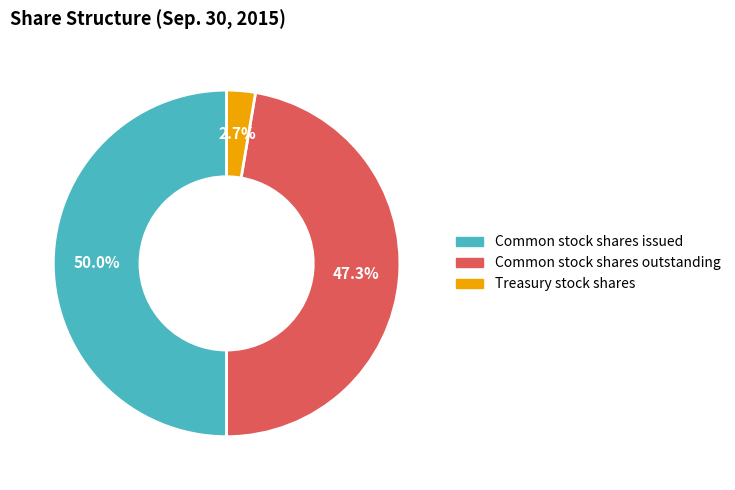

Which slice is the largest?

Common stock shares issued